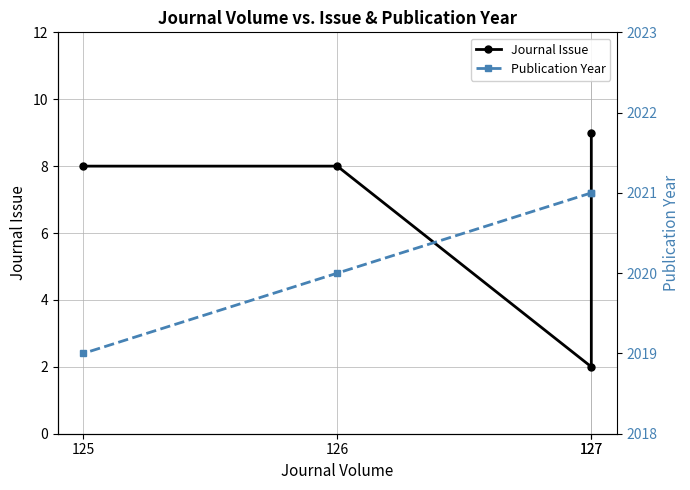

At 126, list the series in order from smallest to largest.

Journal Issue, Publication Year